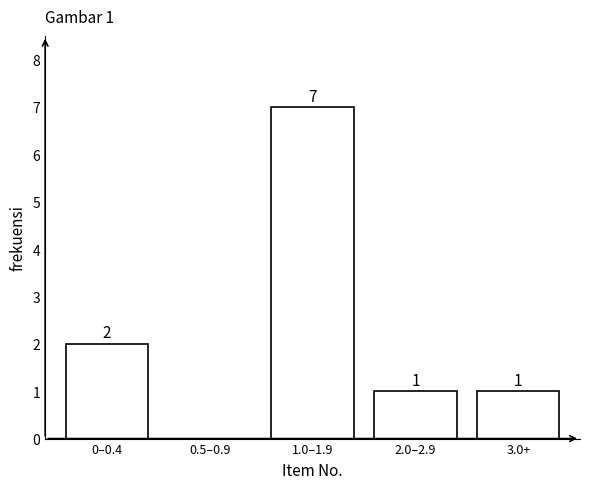

Reading right to left, extract all data points from this chart.

3.0+=1	2.0–2.9=1	1.0–1.9=7	0.5–0.9=0	0–0.4=2